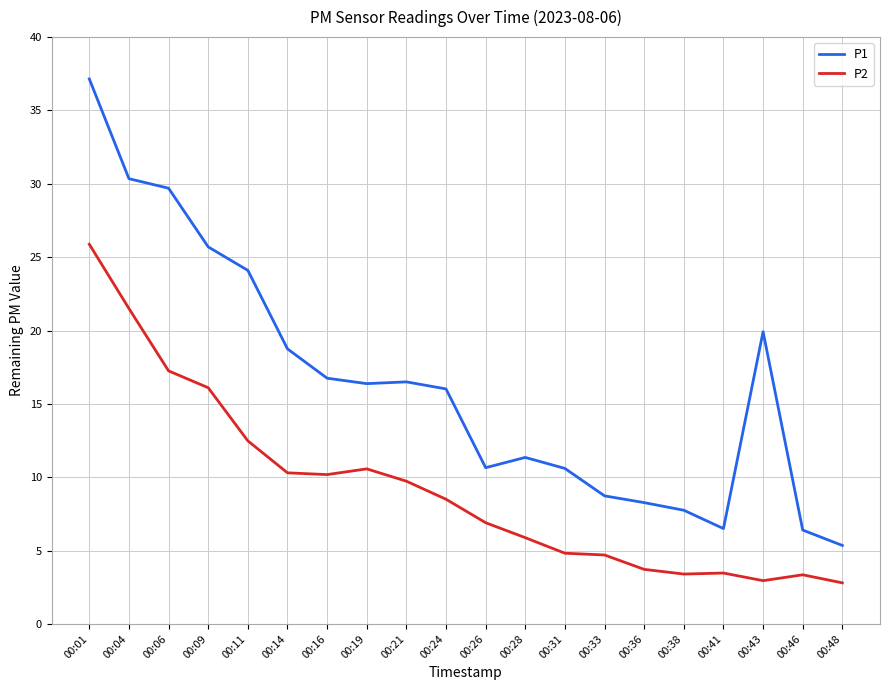

Which label corresponds to the largest value in the chart?

00:01